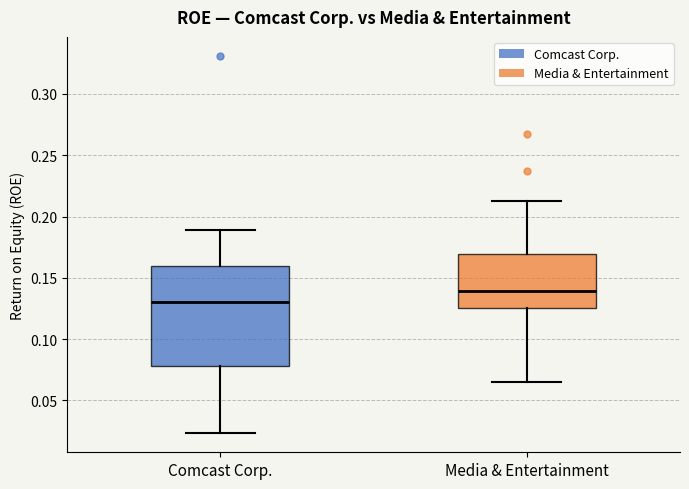

Which box is the tallest, from its lower edge to its upper edge?

Comcast Corp.